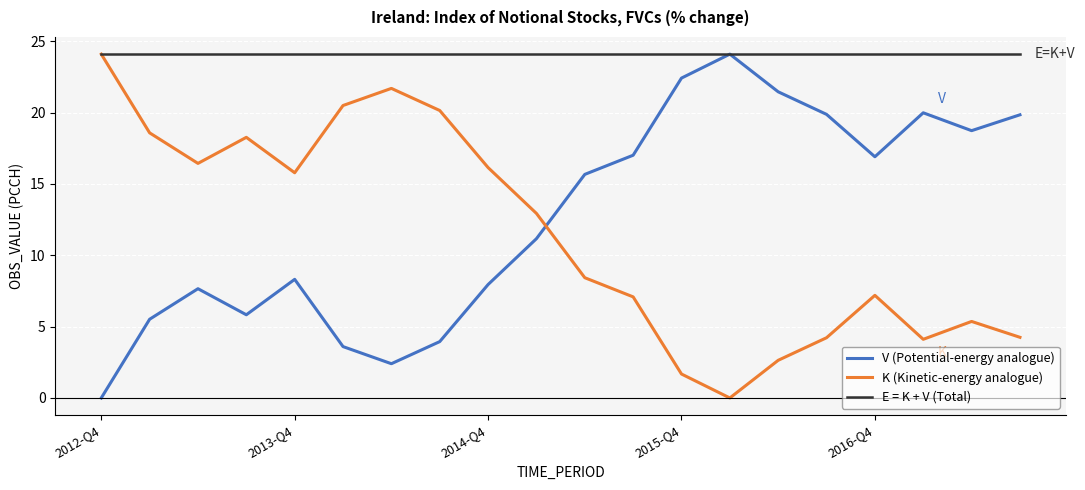

Which series has the largest total across all categories?

E = K + V (Total)